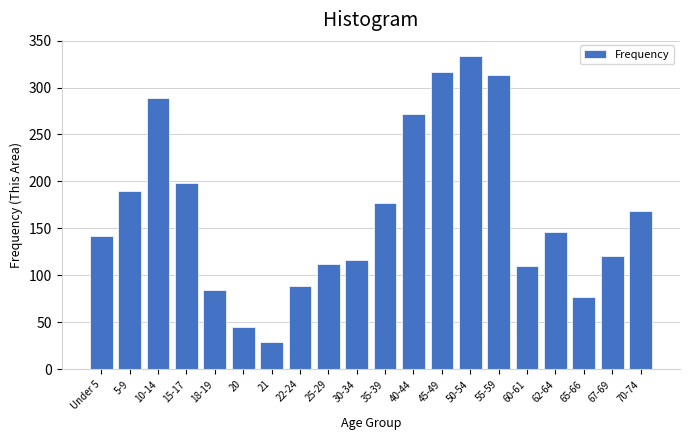

Reading left to right, extract all data points from this chart.

Under 5=142	5-9=190	10-14=289	15-17=198	18-19=84	20=45	21=29	22-24=89	25-29=112	30-34=116	35-39=177	40-44=272	45-49=317	50-54=334	55-59=313	60-61=110	62-64=146	65-66=77	67-69=121	70-74=169